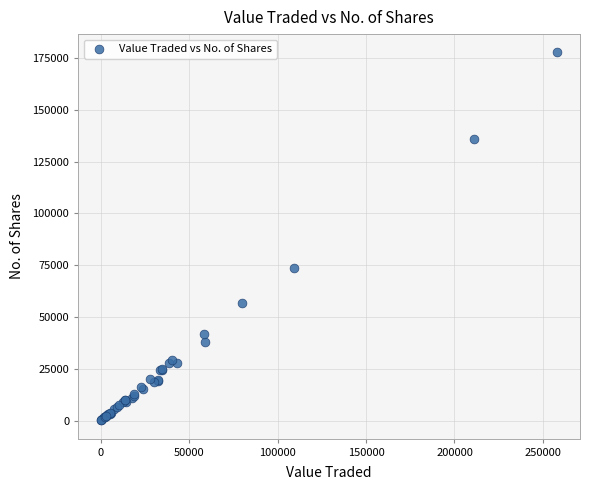

What Y value in the scatter plot is closest to 88906?

73547